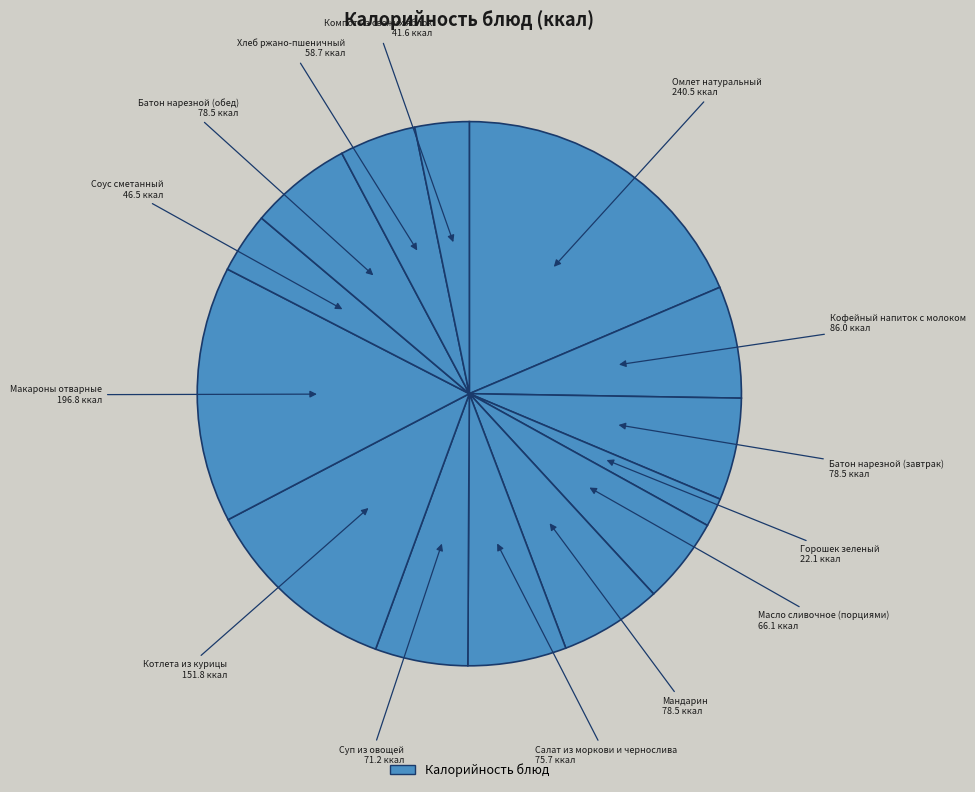

Is there a majority slice in this chart?

No